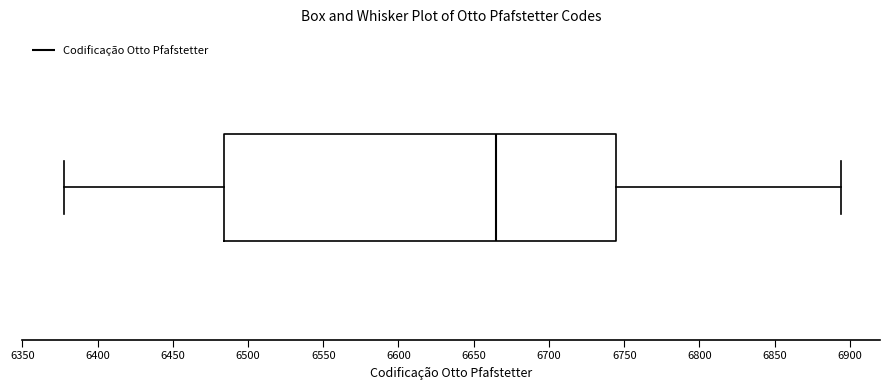

Read this box plot against the x-axis: the position of the median line, the range covered by the box, and the ends of both whiskers. The values are not printed on the chart, so give them approximately, as read against the axis.

median 6665, box 6485 to 6745, whiskers 6380 to 6895